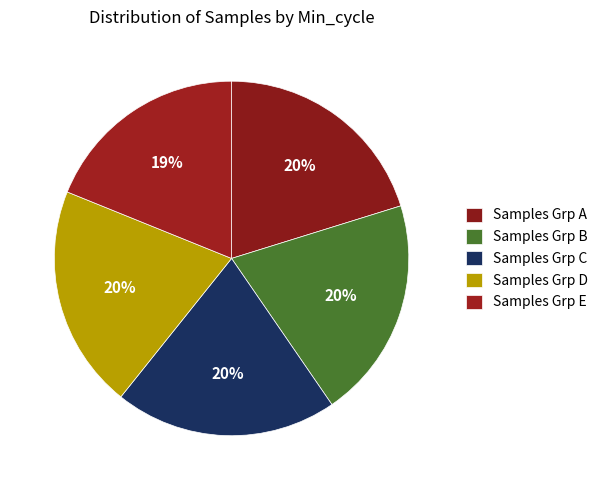

Count the number of slices in the pie.

5